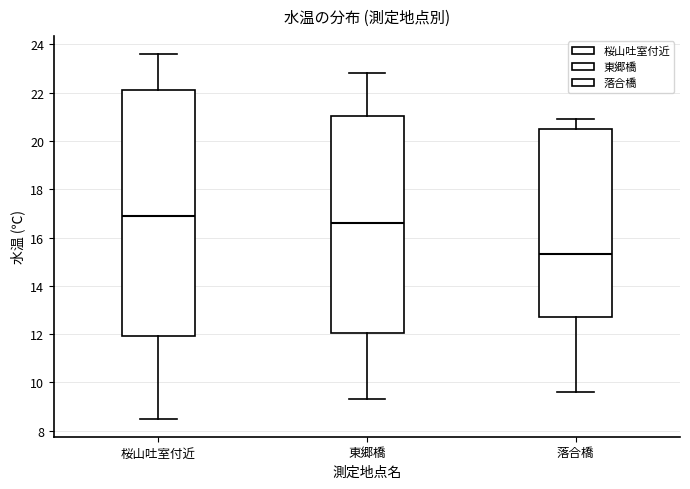

Reading left to right, transcribe this box plot: for each box, give where its median line is, the range the box spans, and where its two whiskers end, as read against the y-axis. The values are not printed on the chart, so give them approximately, as read against the axis.

桜山吐室付近: median 17.0, box 12.0 to 22.2, whiskers 8.6 to 23.6
東郷橋: median 16.6, box 12.0 to 21.0, whiskers 9.4 to 22.8
落合橋: median 15.4, box 12.8 to 20.6, whiskers 9.6 to 21.0